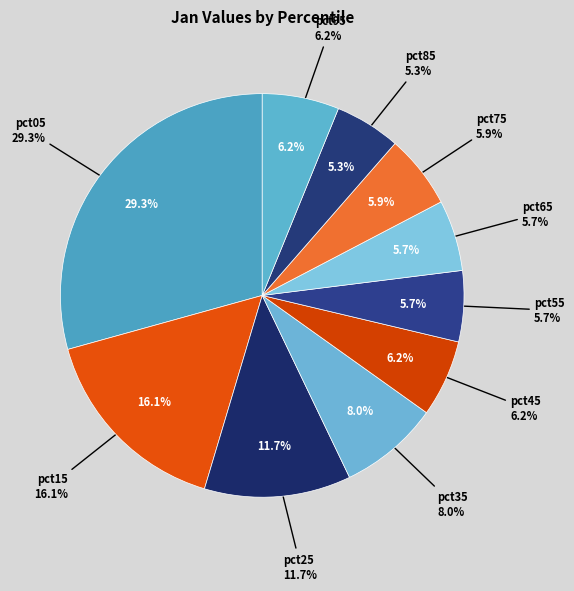

Between pct55 and pct85, which is larger?

pct55